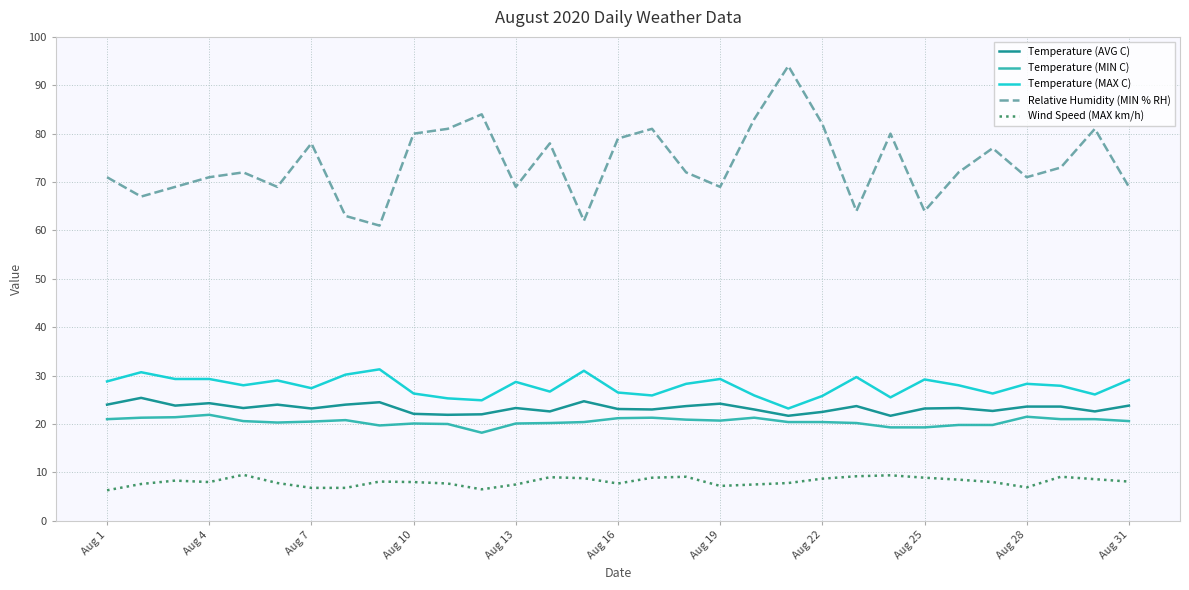

What is the greatest value displayed?

94.0